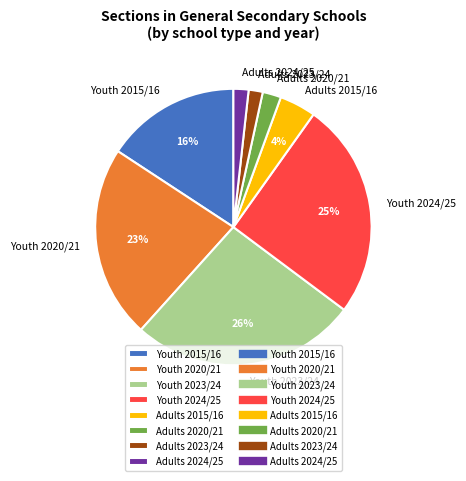

Is there any slice that represents more than half of the pie?

No